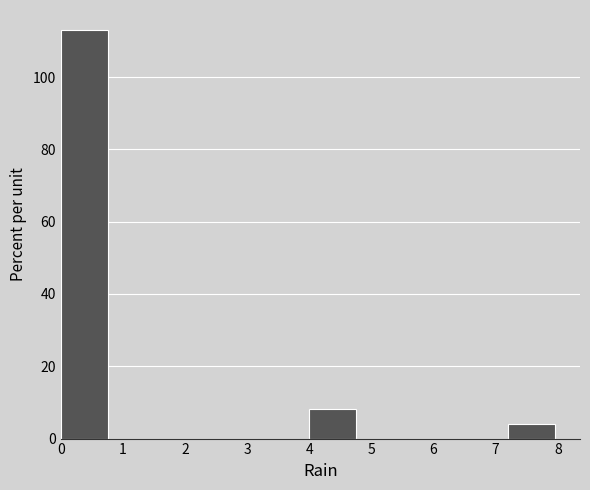

Which range on the x-axis has the tallest bar?

0.0 to 0.8